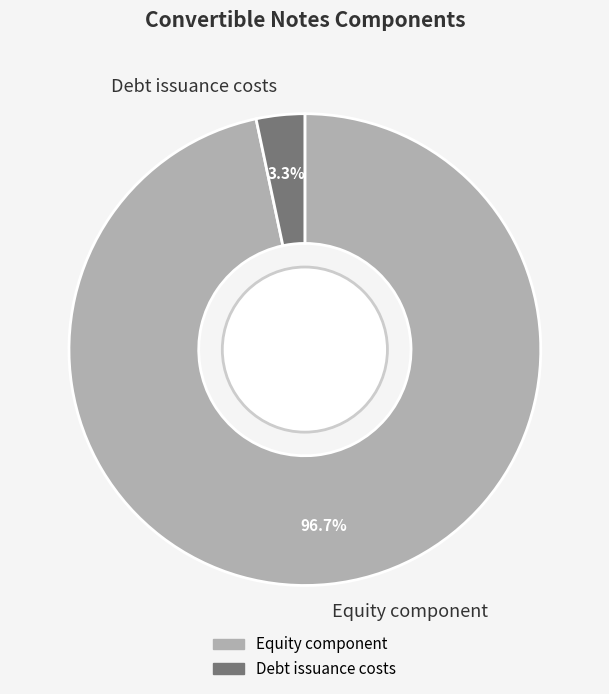

Does Equity component represent more than half of the total?

Yes